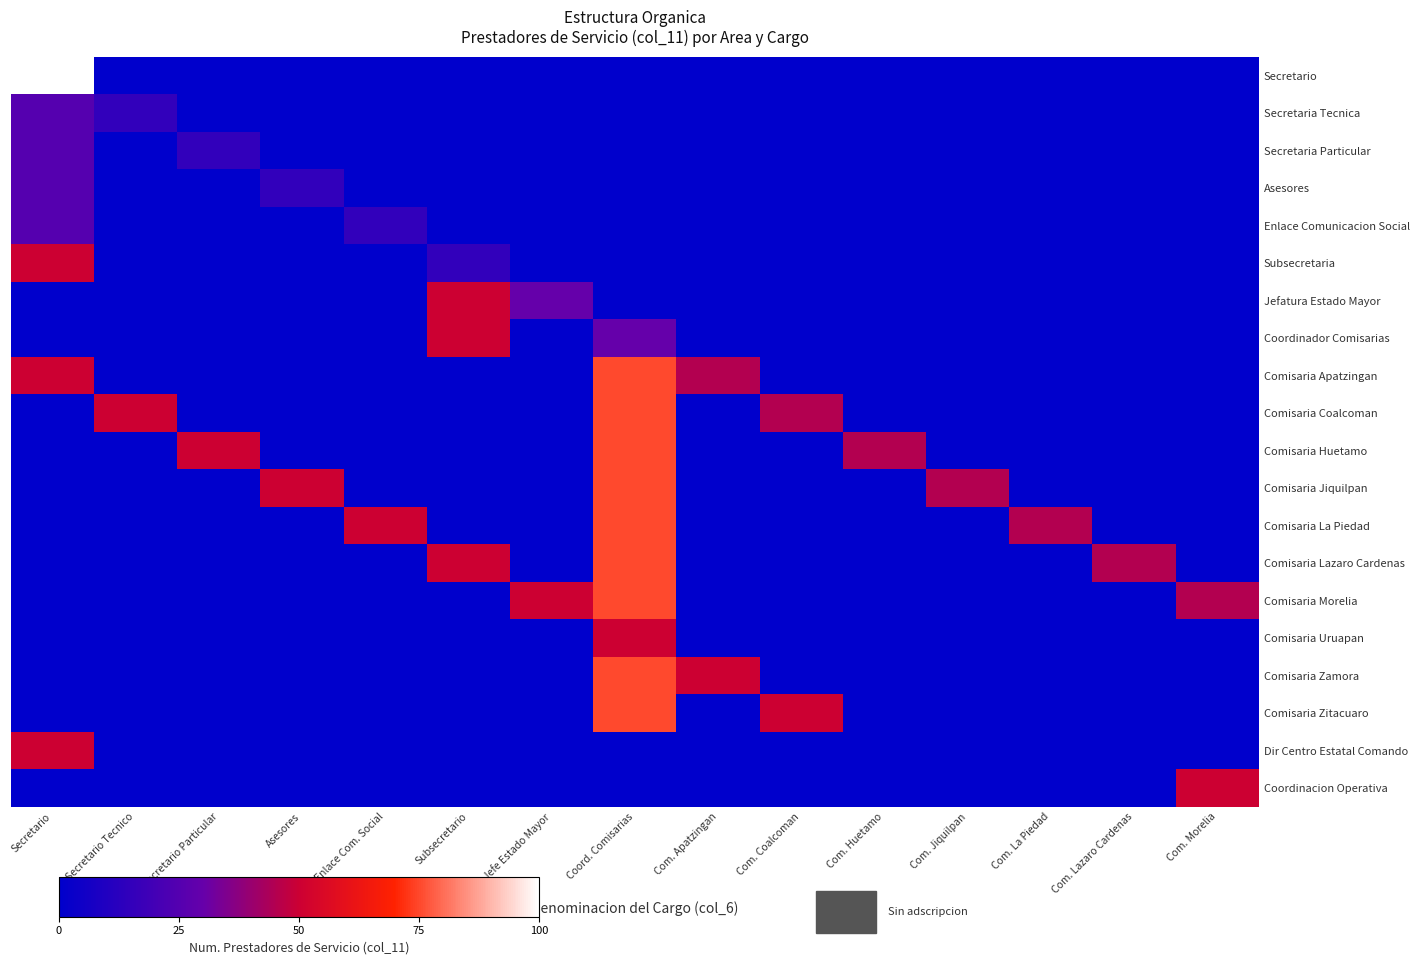

At which category is the sum across all series the highest?

Coord. Comisarias